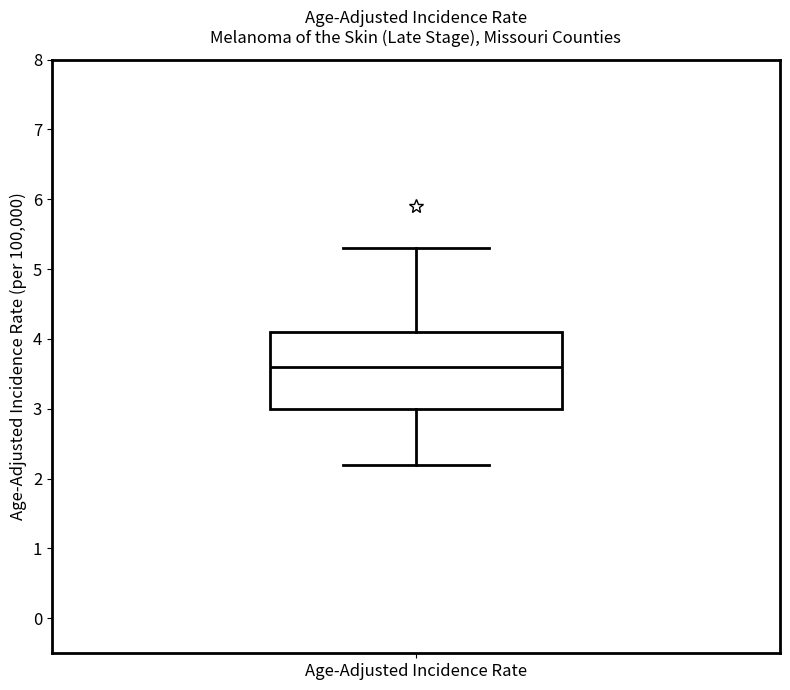

Read this box plot against the y-axis: the position of the median line, the range covered by the box, and the ends of both whiskers. The values are not printed on the chart, so give them approximately, as read against the axis.

median 3.6, box 3.0 to 4.1, whiskers 2.2 to 5.3